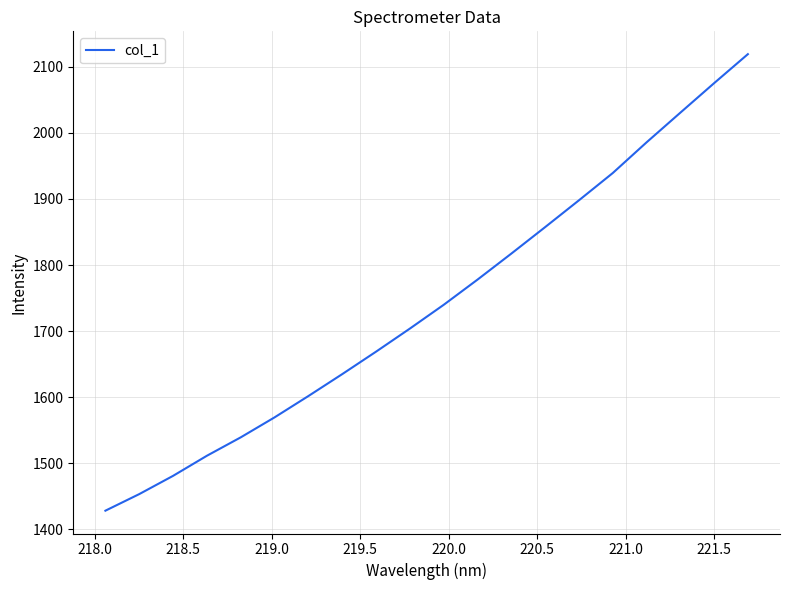

What is the difference between the maximum and minimum values?

690.6